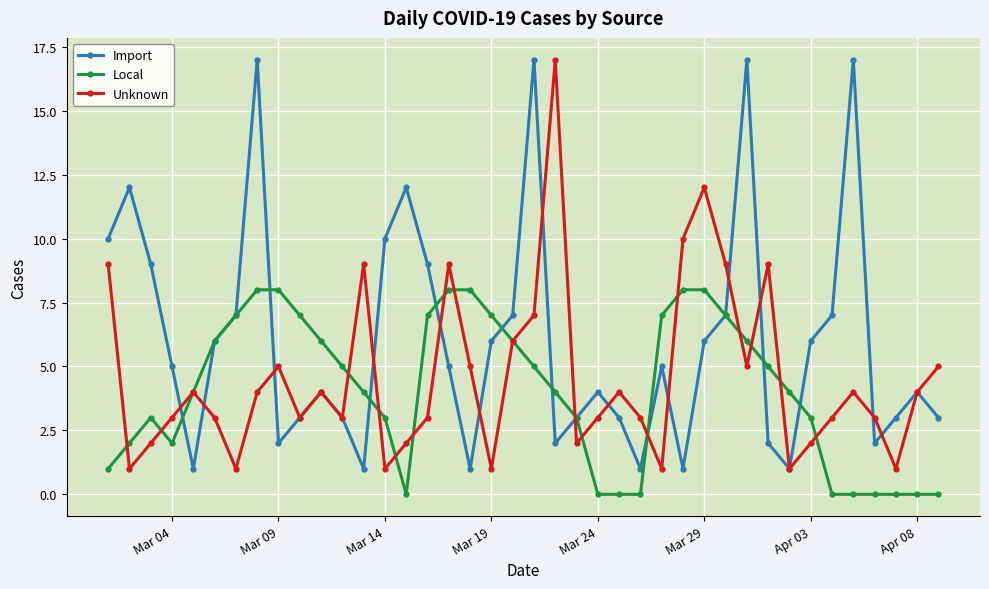

True or false: Import has more than 0 interior local peaks.

True